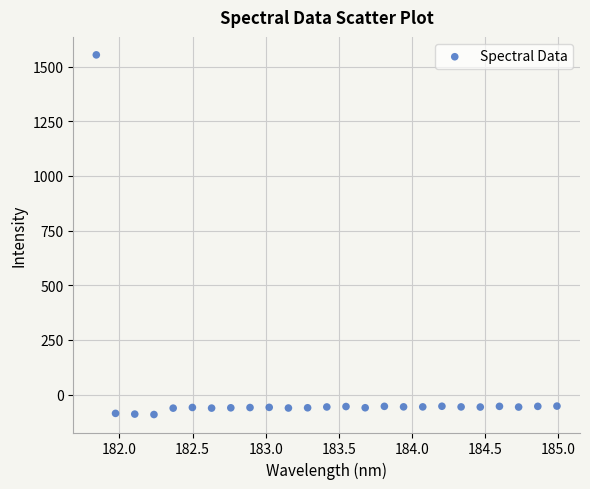

What is the range of Y values (max minus min)?

1644.4